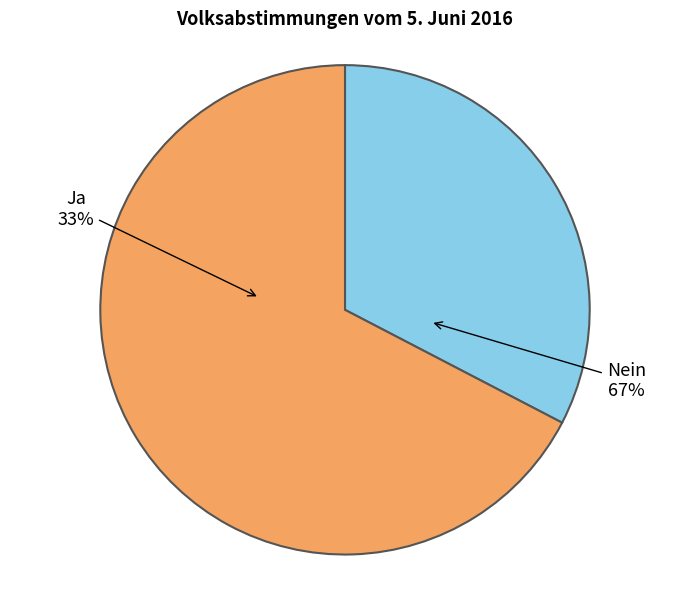

What is the smallest slice in the pie chart?

Ja